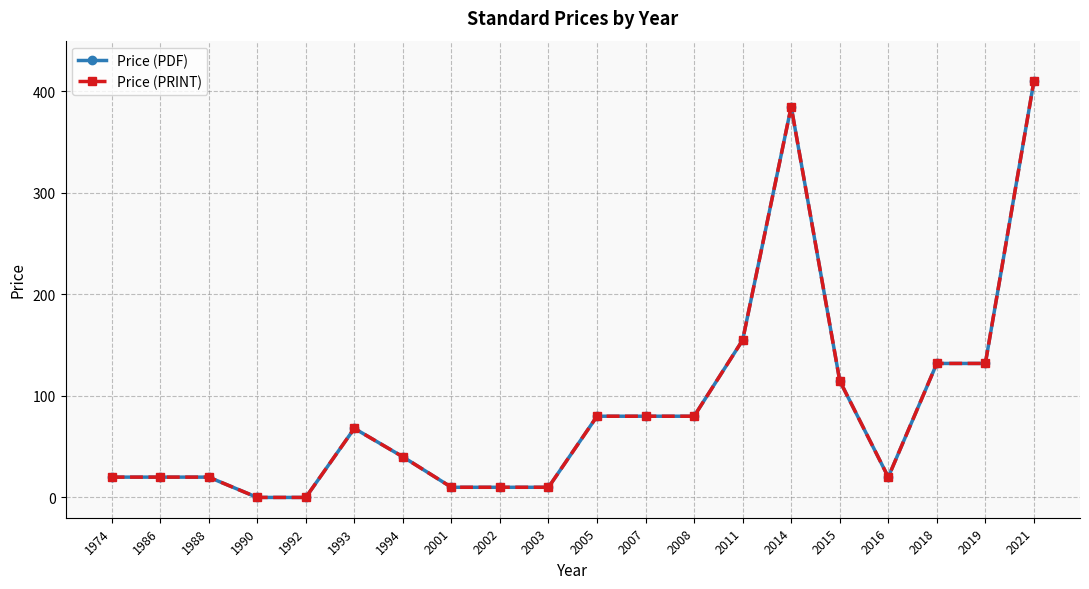

Does the chart have visible grid lines?

Yes